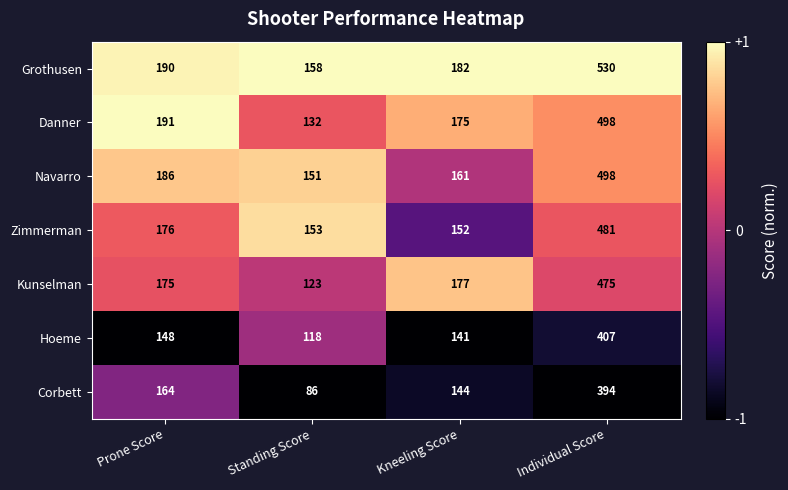

Rank the series at Kneeling Score from highest to lowest value.

Grothusen, Kunselman, Danner, Navarro, Zimmerman, Corbett, Hoeme